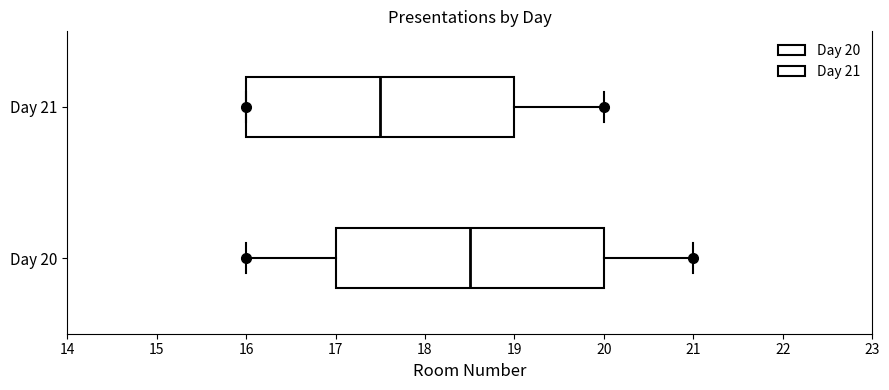

Reading bottom to top, read every box against the x-axis: the position of its median line, the range the box covers, and the ends of its whiskers. The values are not printed on the chart, so give them approximately, as read against the axis.

Day 20: median 18.5, box 17.0 to 20.0, whiskers 16.0 to 21.0
Day 21: median 17.5, box 16.0 to 19.0, whiskers 16.0 to 20.0